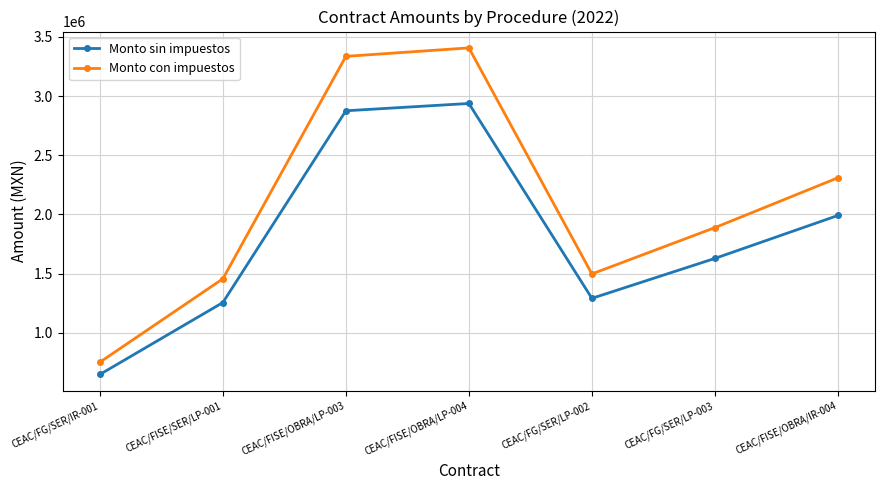

Read the Monto sin impuestos value at CEAC/FG/SER/LP-002.

1290050.2